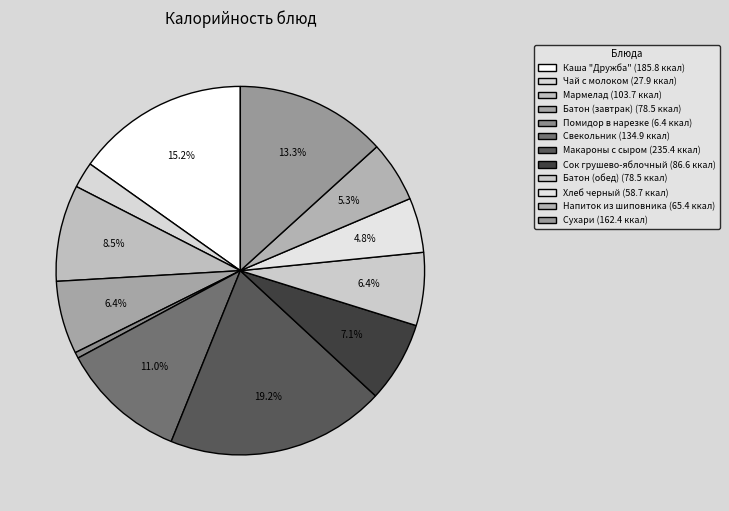

How many slices are in this pie chart?

12